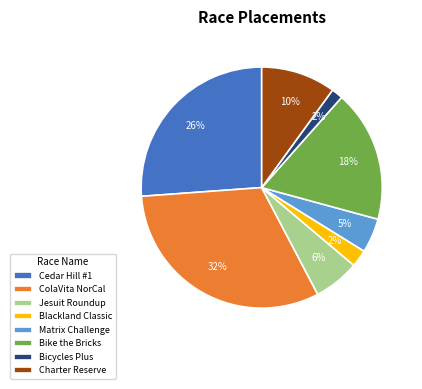

What is the largest slice in the pie chart?

ColaVita NorCal